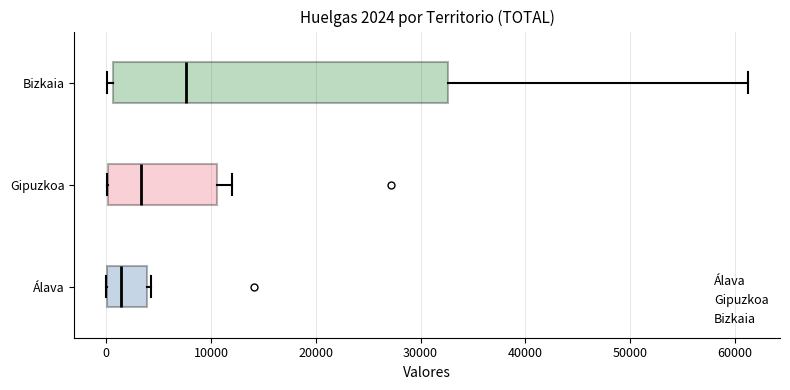

Which box has the furthest to the left median line?

Álava